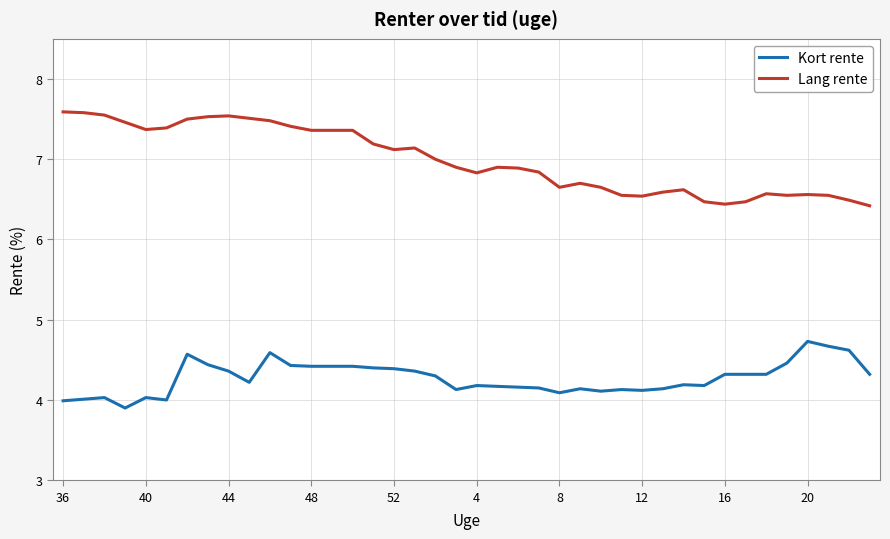

Rank the series by their average value, from lowest to highest.

Kort rente, Lang rente